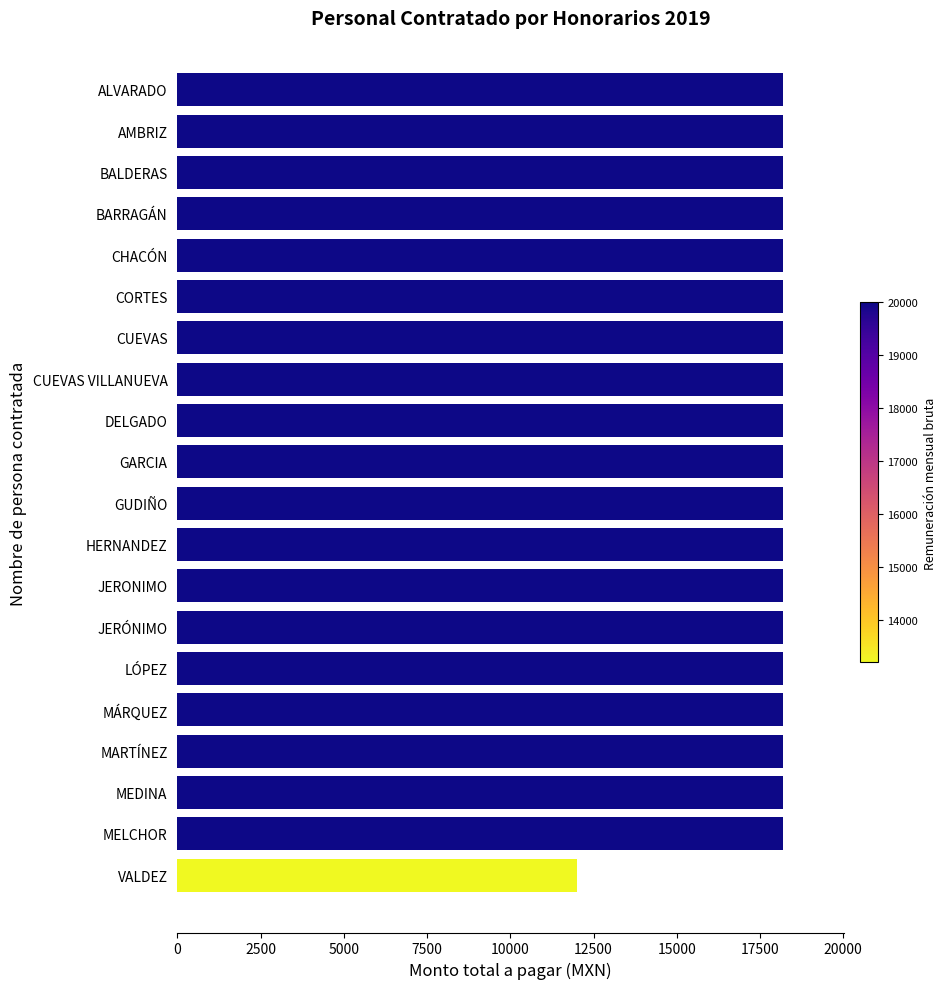

What is the ratio of the value at MARTÍNEZ to the value at LÓPEZ?

1.0